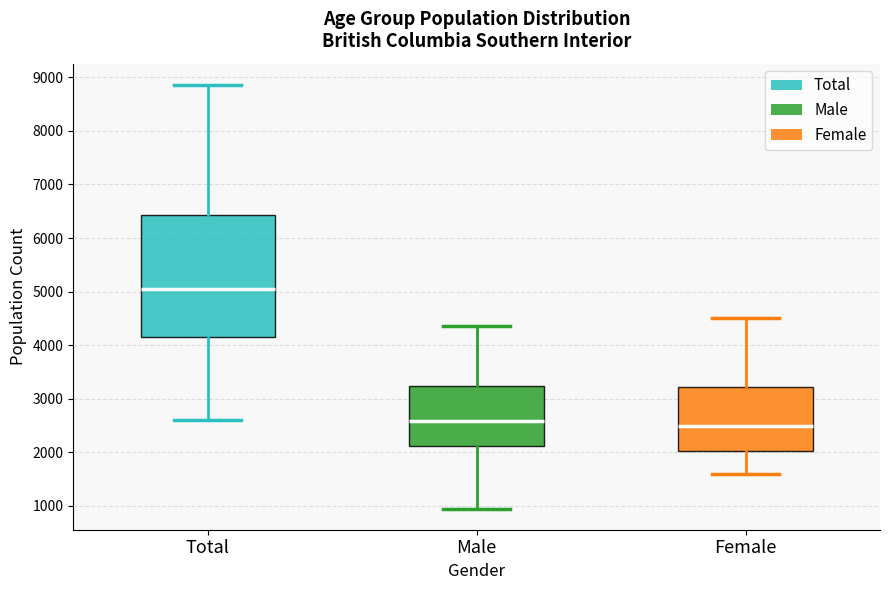

Reading left to right, transcribe this box plot: for each box, give where its median line is, the range the box spans, and where its two whiskers end, as read against the y-axis. The values are not printed on the chart, so give them approximately, as read against the axis.

Total: median 5100, box 4100 to 6400, whiskers 2600 to 8900
Male: median 2600, box 2100 to 3200, whiskers 1000 to 4400
Female: median 2500, box 2000 to 3200, whiskers 1600 to 4500